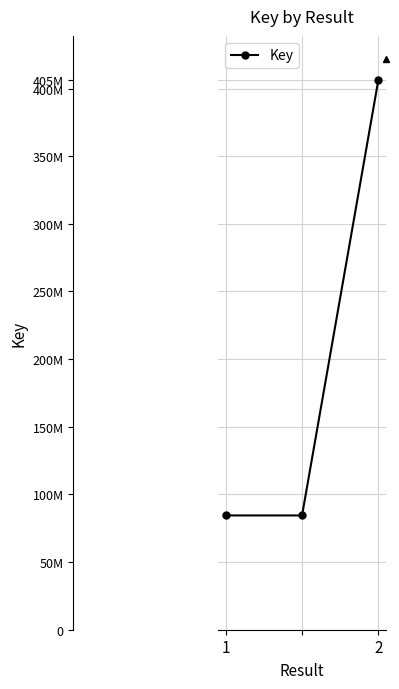

Is this an area chart (filled region under the line)?

No